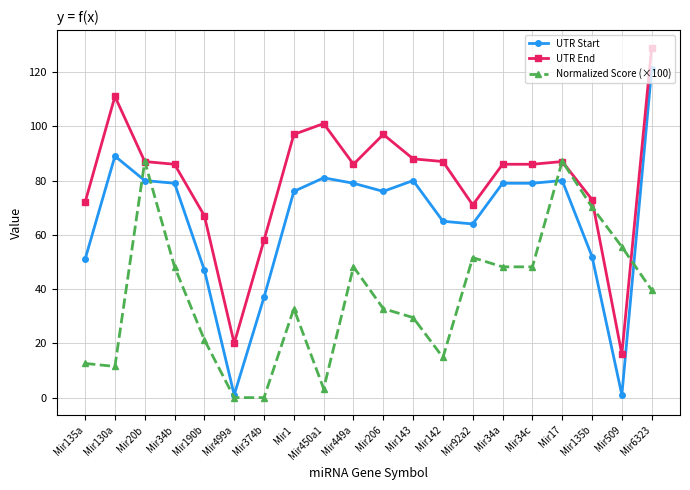

What is the label of the 17th point from the left?

Mir17